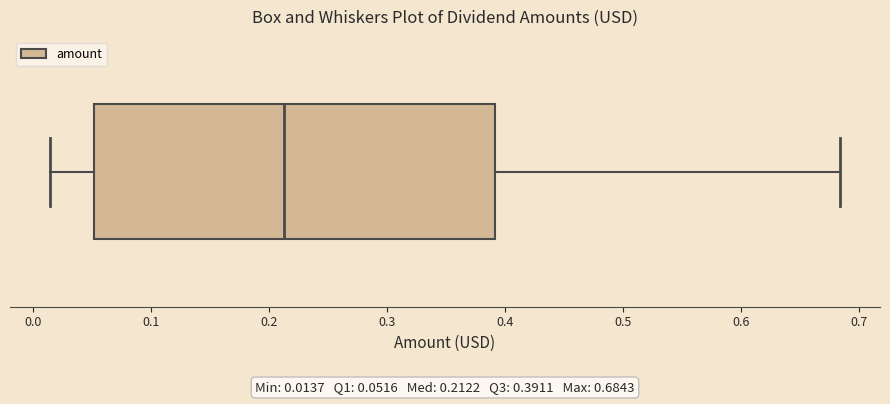

Where is the right edge of the box on the x-axis? The values are not printed on the chart, so give them approximately, as read against the axis.

0.39